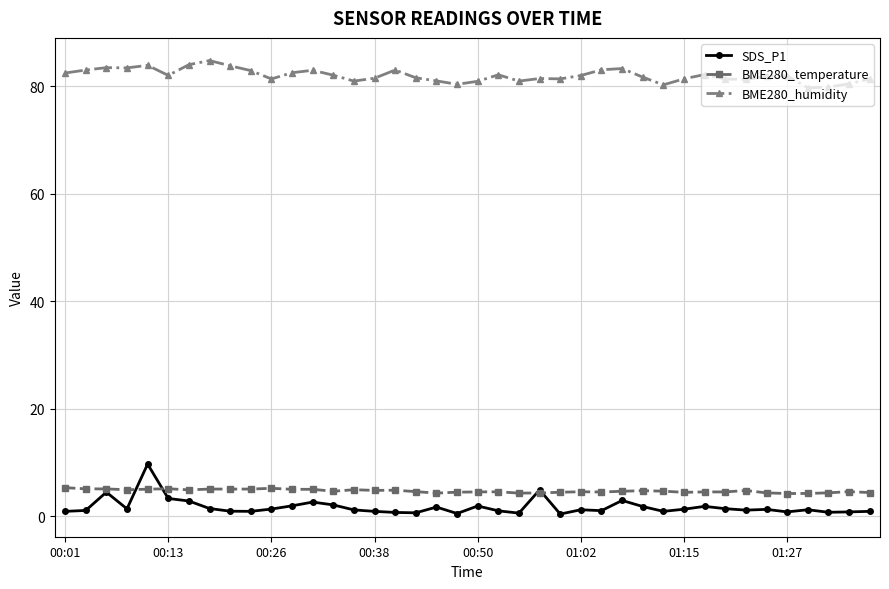

What are all the series names shown in the legend?

SDS_P1, BME280_temperature, BME280_humidity